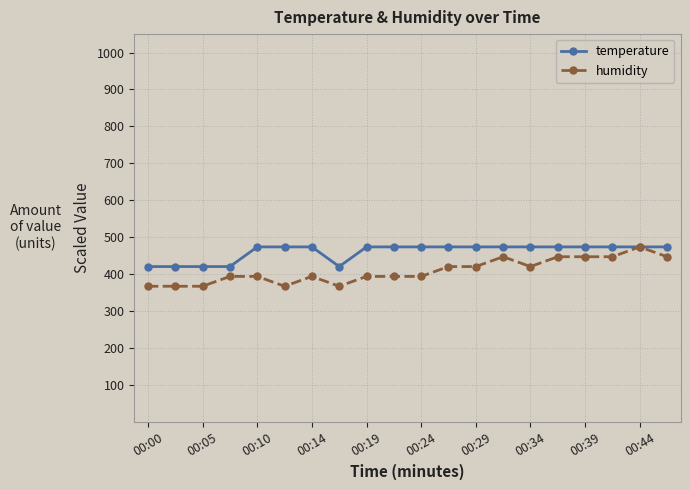

What is the value of the temperature point at the 11th from the left?

473.3